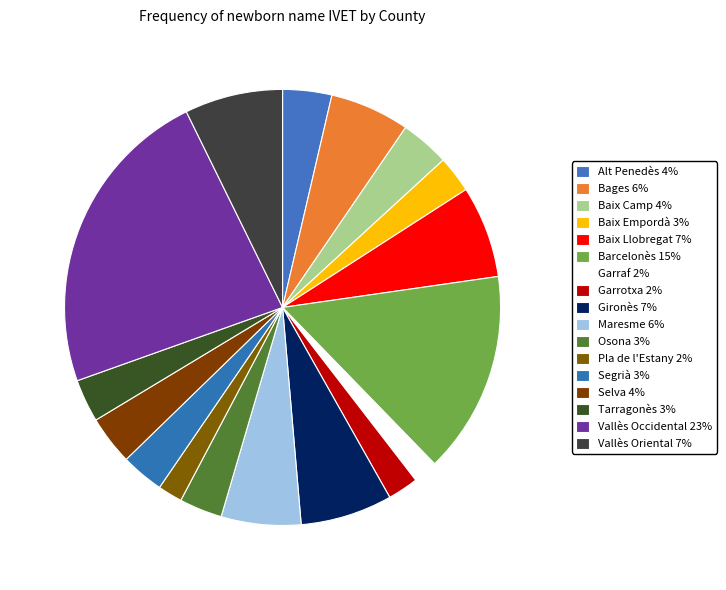

How many segments does this pie chart have?

17